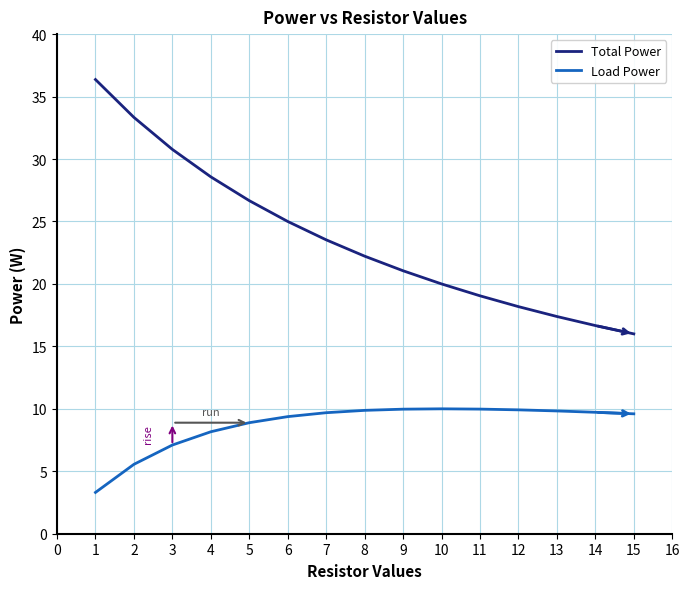

Does the chart have visible grid lines?

Yes